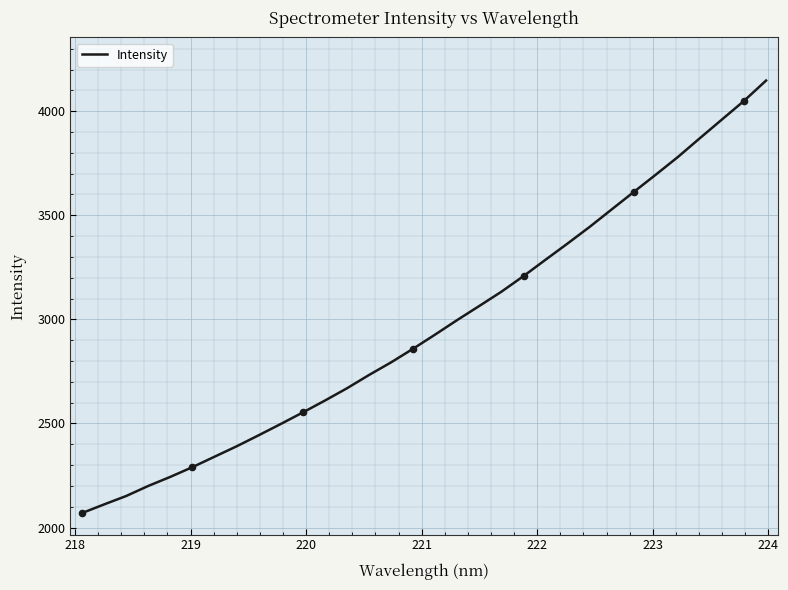

What is the maximum value shown in the chart?

4147.2